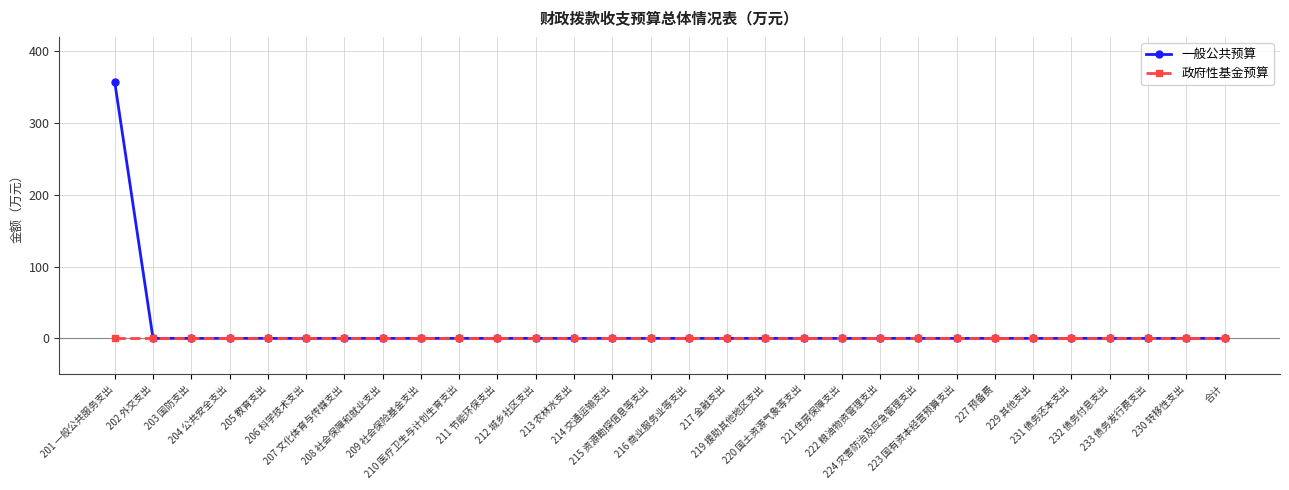

Reading left to right, extract all data points from this chart.

一般公共预算: 201 一般公共服务支出=356.8	202 外交支出=0.0	203 国防支出=0.0	204 公共安全支出=0.0	205 教育支出=0.0	206 科学技术支出=0.0	207 文化体育与传媒支出=0.0	208 社会保障和就业支出=0.0	209 社会保险基金支出=0.0	210 医疗卫生与计划生育支出=0.0	211 节能环保支出=0.0	212 城乡社区支出=0.0	213 农林水支出=0.0	214 交通运输支出=0.0	215 资源勘探信息等支出=0.0	216 商业服务业等支出=0.0	217 金融支出=0.0	219 援助其他地区支出=0.0	220 国土资源气象等支出=0.0	221 住房保障支出=0.0	222 粮油物资管理支出=0.0	224 灾害防治及应急管理支出=0.0	223 国有资本经营预算支出=0.0	227 预备费=0.0	229 其他支出=0.0	231 债务还本支出=0.0	232 债务付息支出=0.0	233 债务发行费支出=0.0	230 转移性支出=0.0	合计=0.0
政府性基金预算: 201 一般公共服务支出=0.0	202 外交支出=0.0	203 国防支出=0.0	204 公共安全支出=0.0	205 教育支出=0.0	206 科学技术支出=0.0	207 文化体育与传媒支出=0.0	208 社会保障和就业支出=0.0	209 社会保险基金支出=0.0	210 医疗卫生与计划生育支出=0.0	211 节能环保支出=0.0	212 城乡社区支出=0.0	213 农林水支出=0.0	214 交通运输支出=0.0	215 资源勘探信息等支出=0.0	216 商业服务业等支出=0.0	217 金融支出=0.0	219 援助其他地区支出=0.0	220 国土资源气象等支出=0.0	221 住房保障支出=0.0	222 粮油物资管理支出=0.0	224 灾害防治及应急管理支出=0.0	223 国有资本经营预算支出=0.0	227 预备费=0.0	229 其他支出=0.0	231 债务还本支出=0.0	232 债务付息支出=0.0	233 债务发行费支出=0.0	230 转移性支出=0.0	合计=0.0